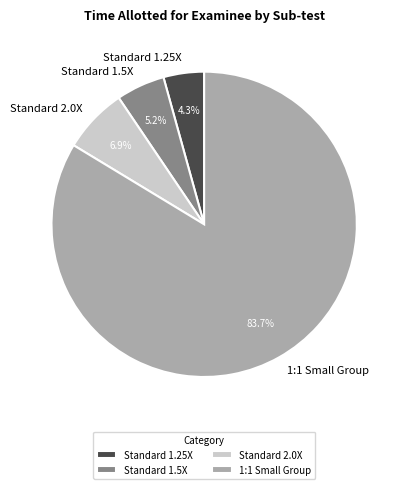

What is the majority slice?

1:1 Small Group